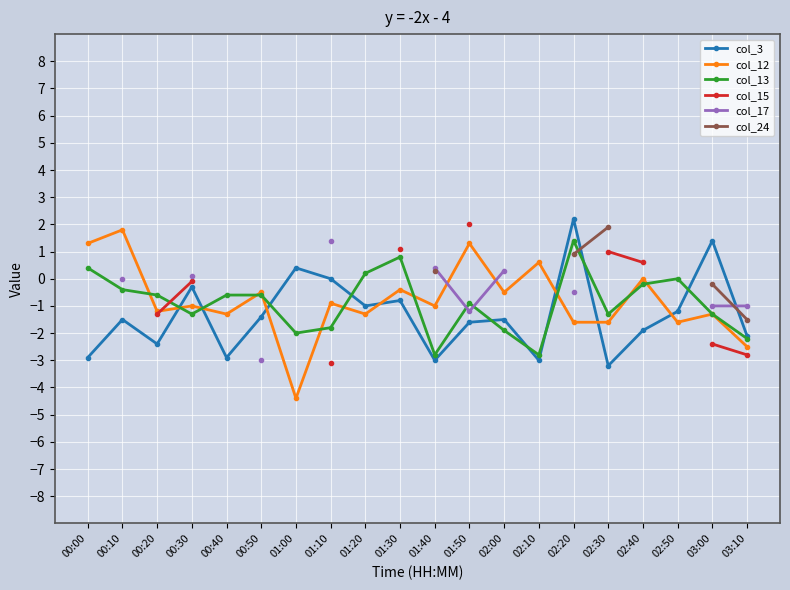

Which series has the largest range (max minus min)?

col_12